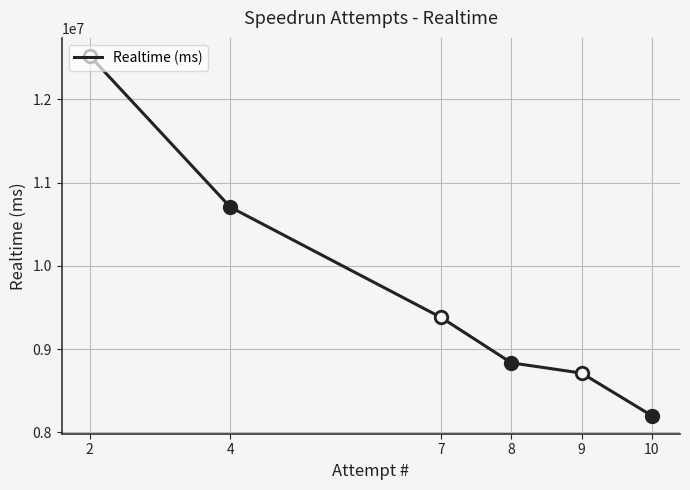

List the labels in order of value, smallest first.

10, 9, 8, 7, 4, 2